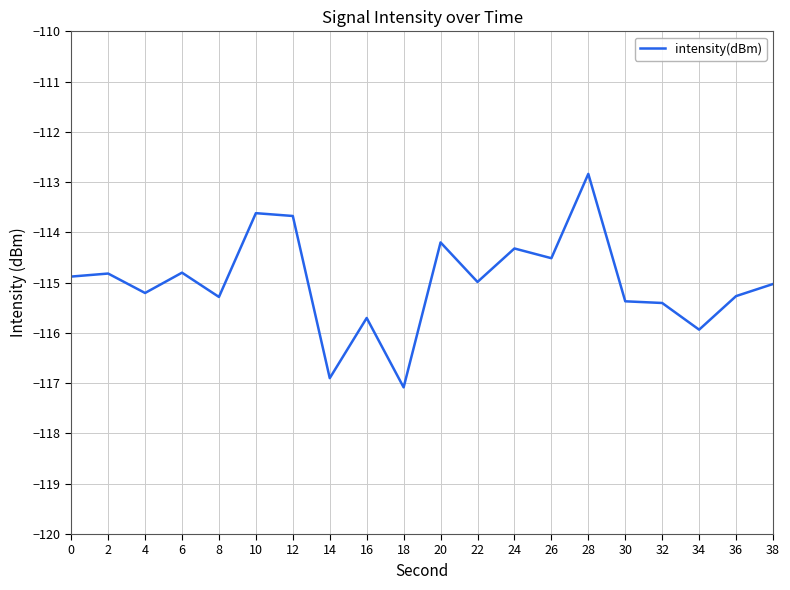

What is the maximum value shown in the chart?

-112.8